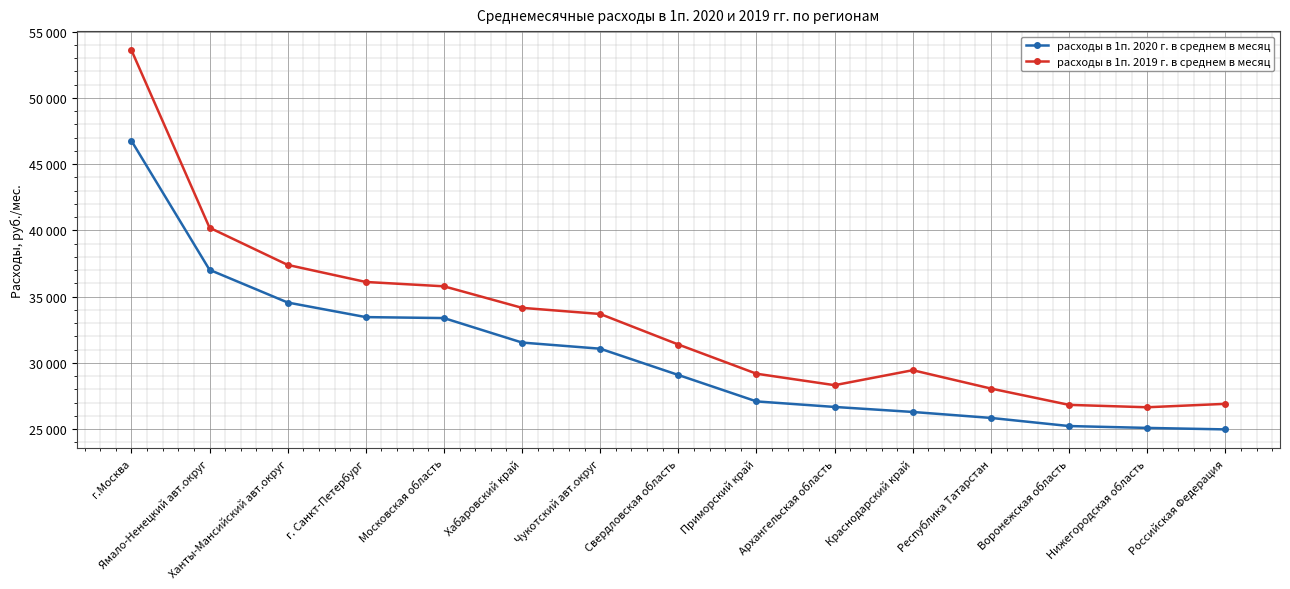

What is the minimum value for расходы в 1п. 2019 г. в среднем в месяц?

26643